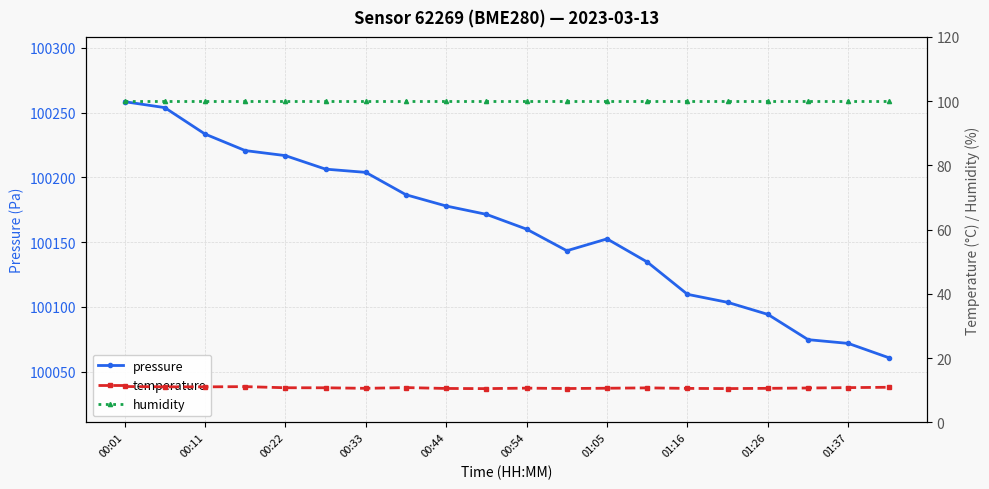

Is the value of humidity at 11 greater than the value of temperature at 13?

Yes